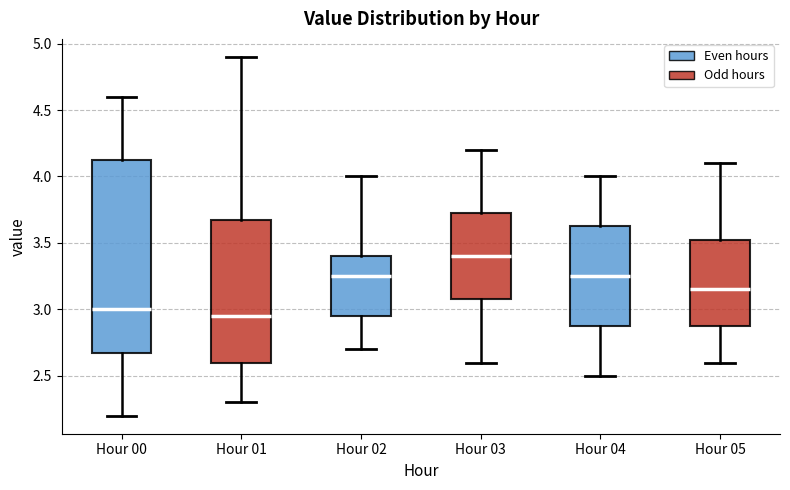

Where does the lower whisker of the box for Hour 01 end on the y-axis? The values are not printed on the chart, so give them approximately, as read against the axis.

2.30